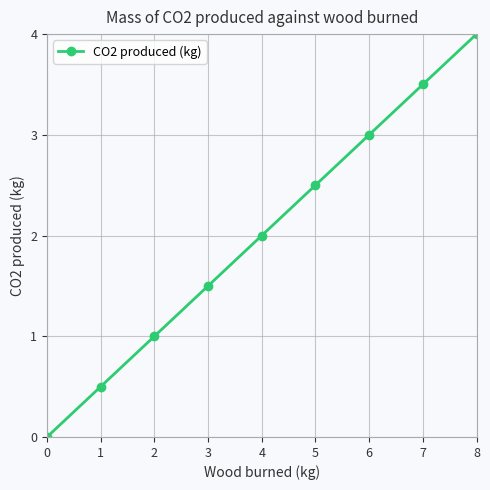

What is the sum of the values at 5 and 8?

6.5